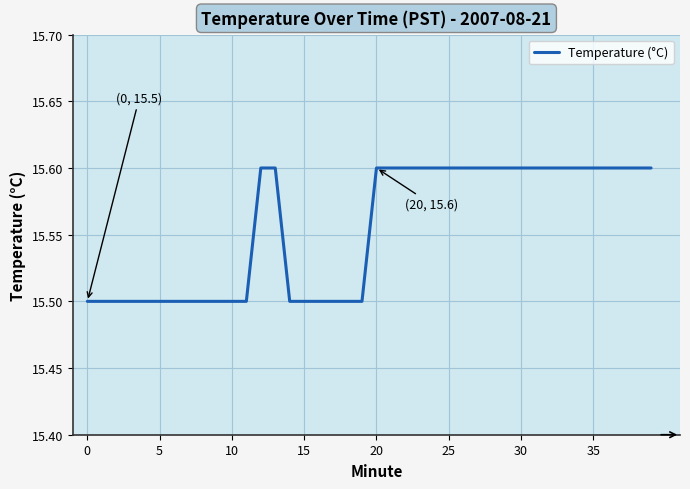

What is the maximum value shown in the chart?

15.6